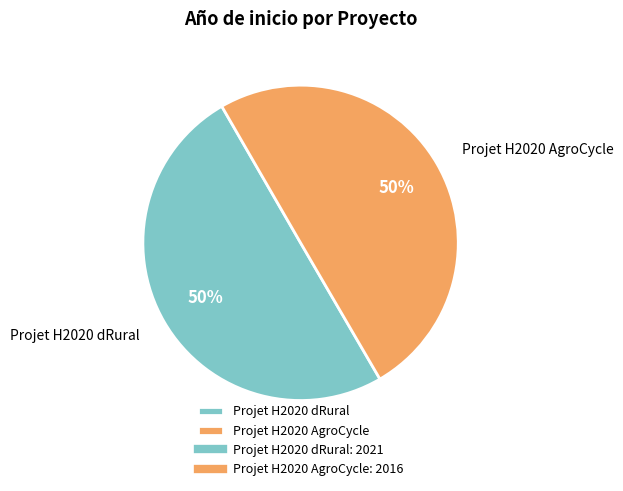

Is the sum of Projet H2020 dRural and Projet H2020 AgroCycle greater than half?

Yes